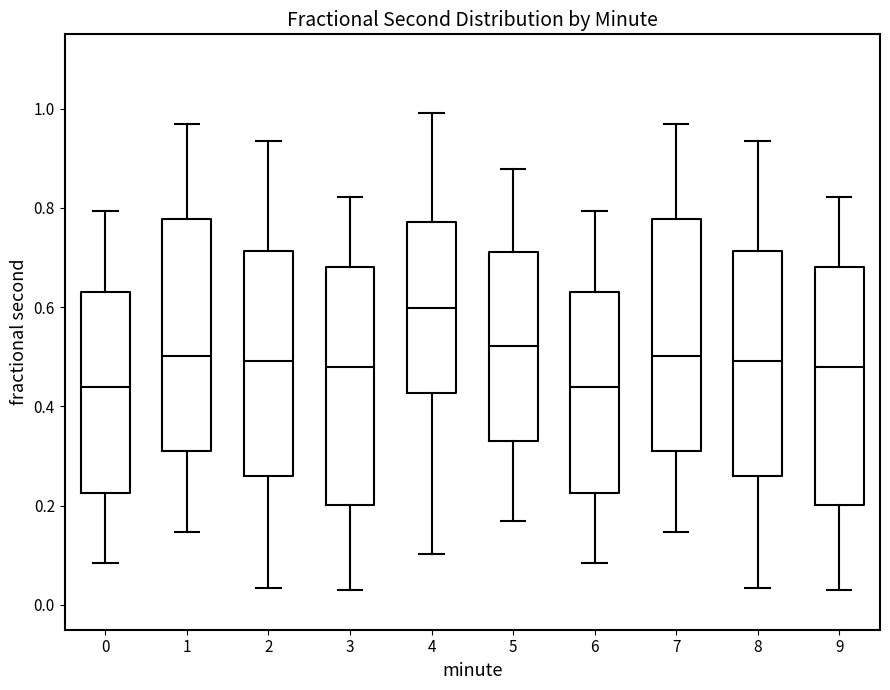

Which box's median line is the highest?

4